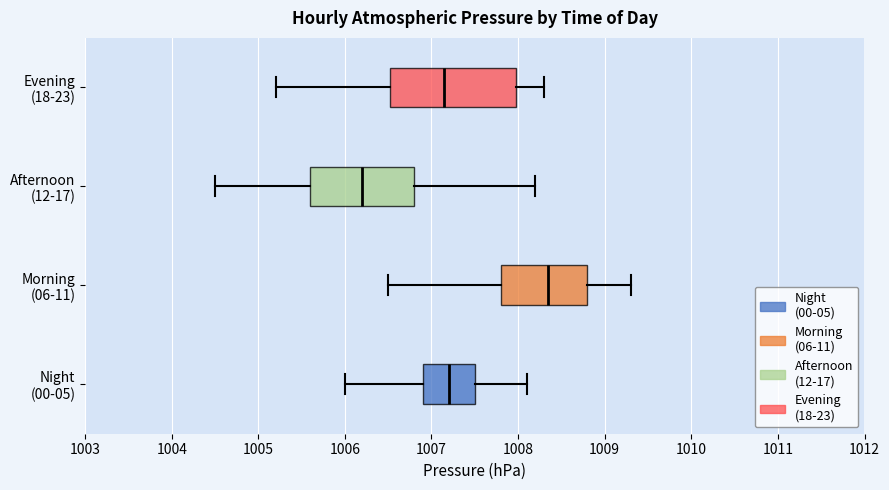

Which box is the widest, from its left edge to its right edge?

Evening (18-23)